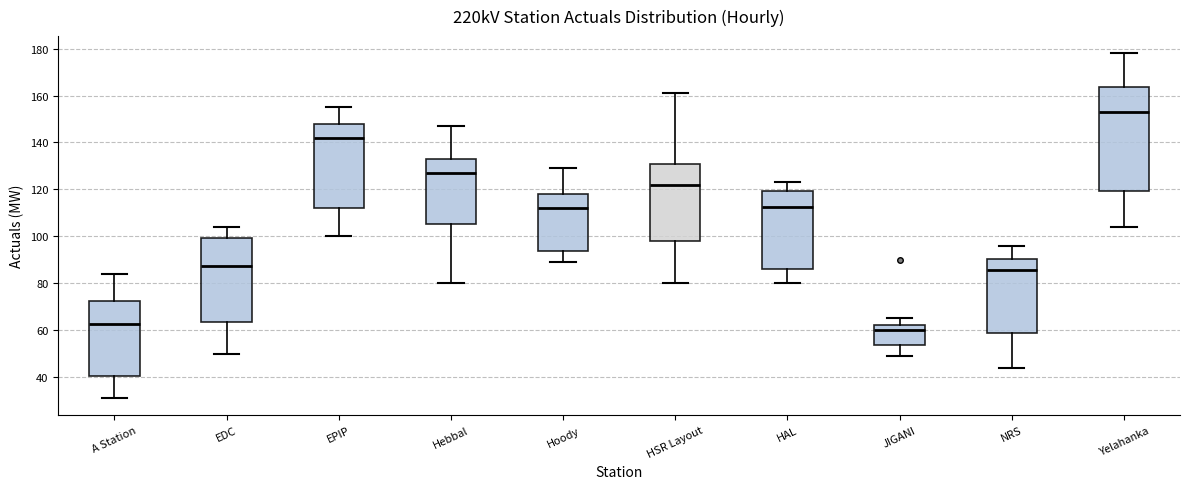

Where does the upper whisker of the box for Hoody end on the y-axis? The values are not printed on the chart, so give them approximately, as read against the axis.

130